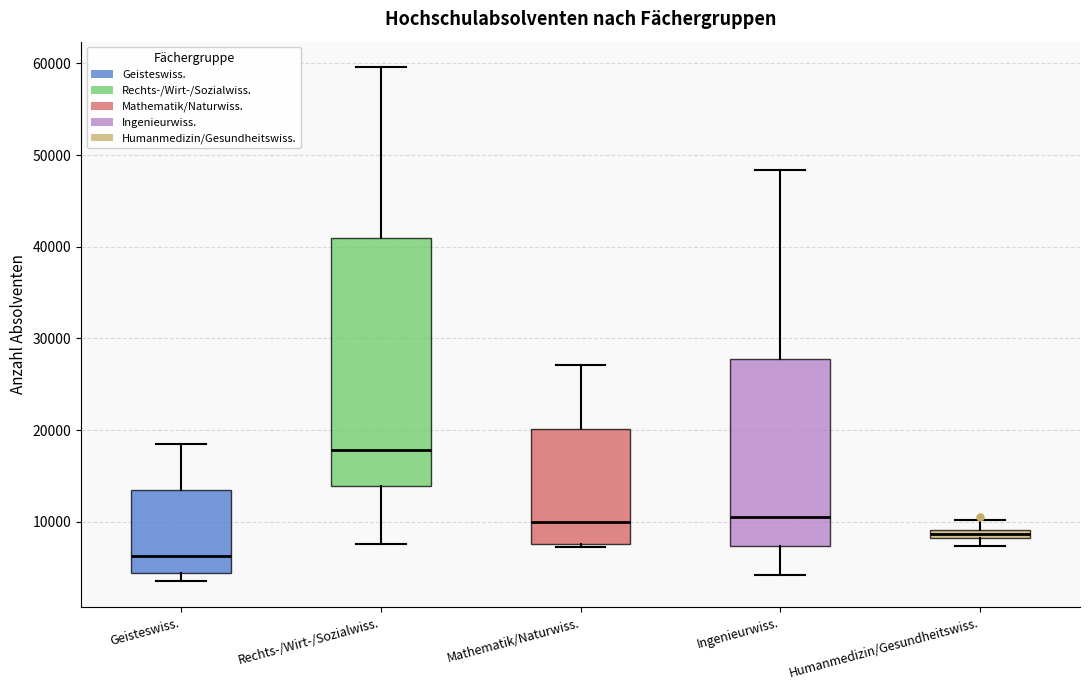

Where does the median line of the box for Rechts-/Wirt-/Sozialwiss. sit on the y-axis? The values are not printed on the chart, so give them approximately, as read against the axis.

18000